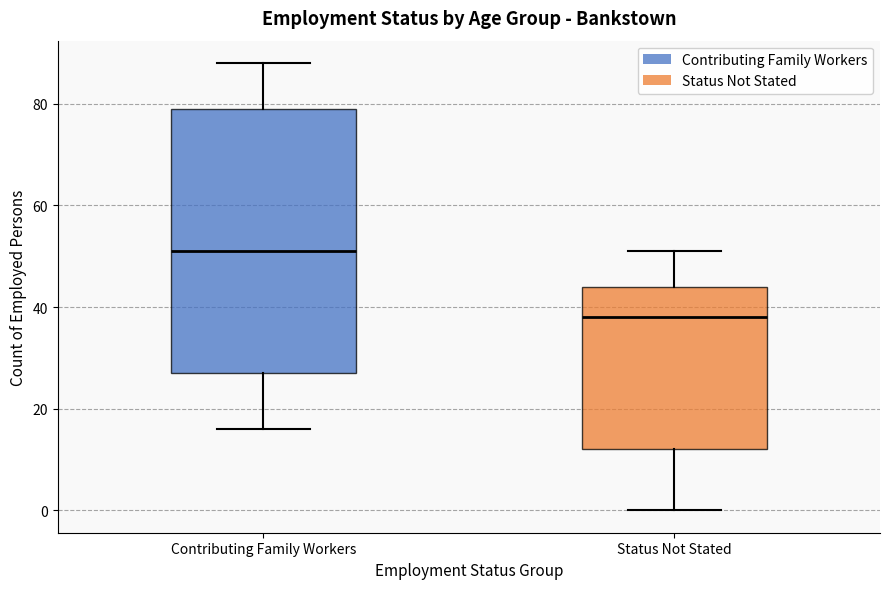

Which box has the lowest median line?

Status Not Stated